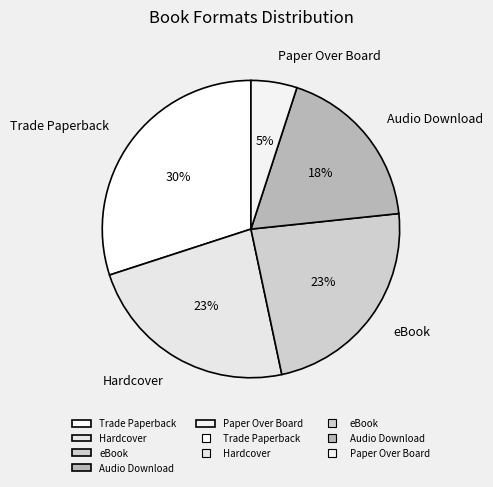

Which slice is the smallest?

Paper Over Board